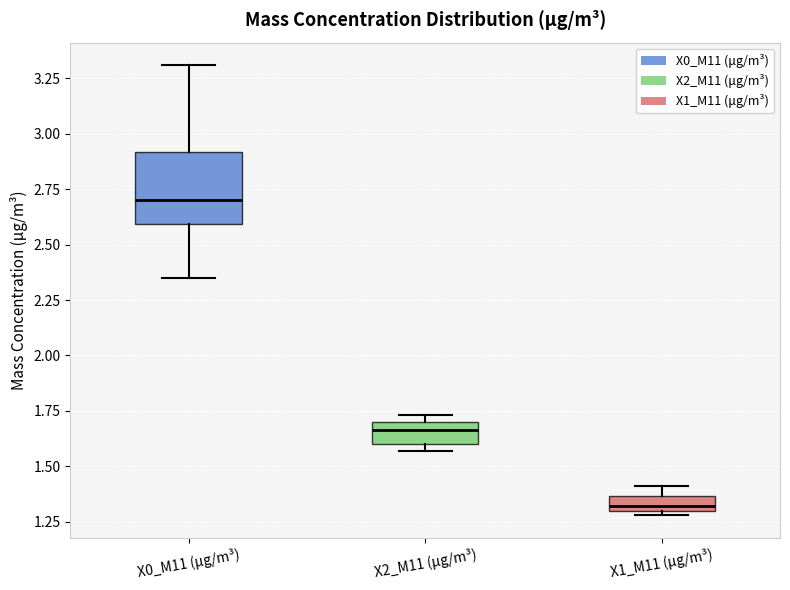

Which box has the lowest median line?

X1_M11 (μg/m³)